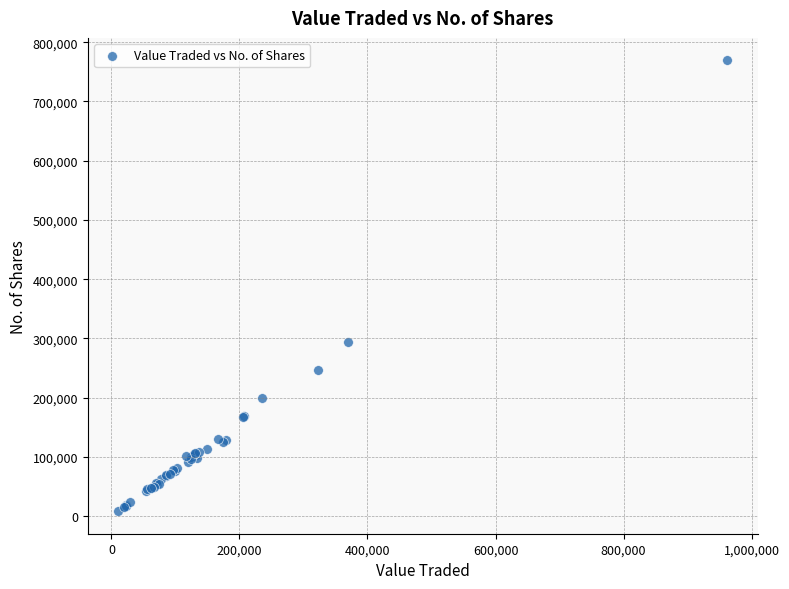

What Y value in the scatter plot is closest to 388787?

294023